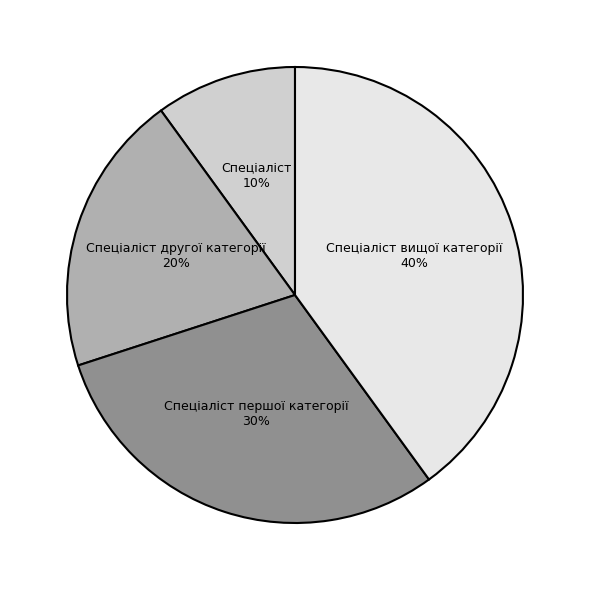

How many slices are in this pie chart?

4